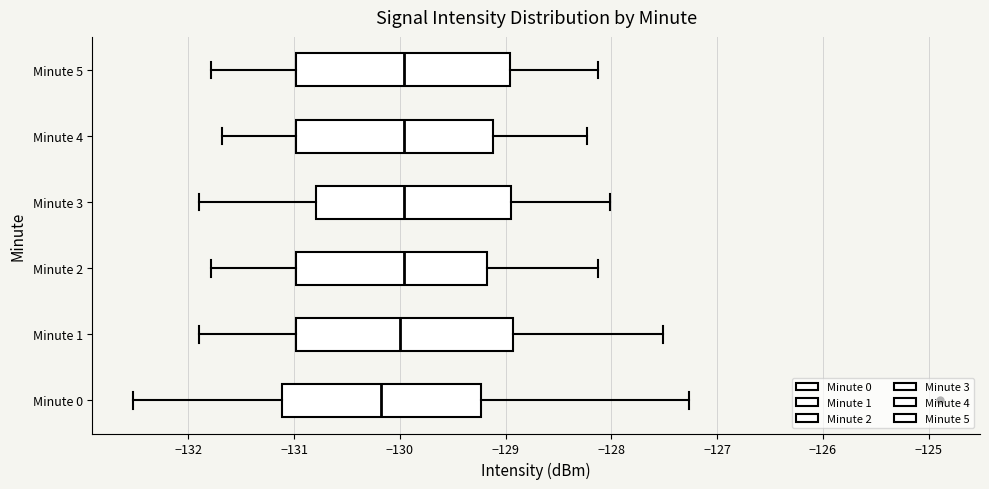

Reading bottom to top, transcribe this box plot: for each box, give where its median line is, the range the box spans, and where its two whiskers end, as read against the x-axis. The values are not printed on the chart, so give them approximately, as read against the axis.

Minute 0: median -130.2, box -131.1 to -129.2, whiskers -132.5 to -127.3
Minute 1: median -130.0, box -131.0 to -128.9, whiskers -131.9 to -127.5
Minute 2: median -130.0, box -131.0 to -129.2, whiskers -131.8 to -128.1
Minute 3: median -130.0, box -130.8 to -128.9, whiskers -131.9 to -128.0
Minute 4: median -130.0, box -131.0 to -129.1, whiskers -131.7 to -128.2
Minute 5: median -130.0, box -131.0 to -129.0, whiskers -131.8 to -128.1